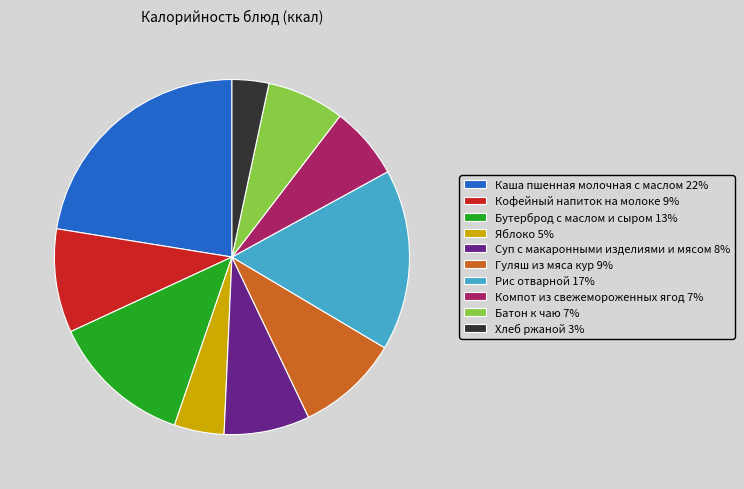

Combined, do Яблоко 5% and Рис отварной 17% account for over 50%?

No